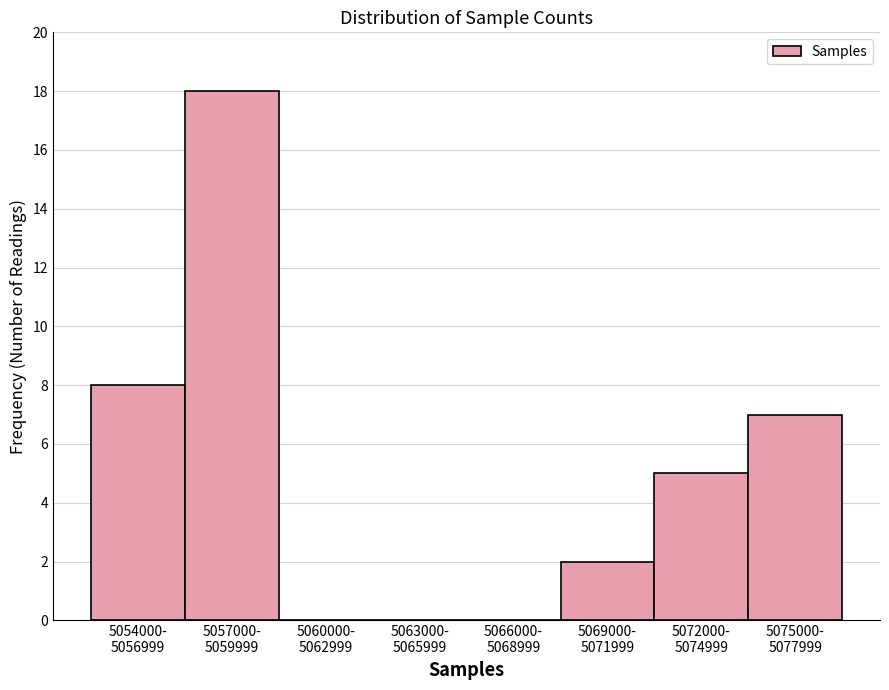

What is the sum of all values?

40